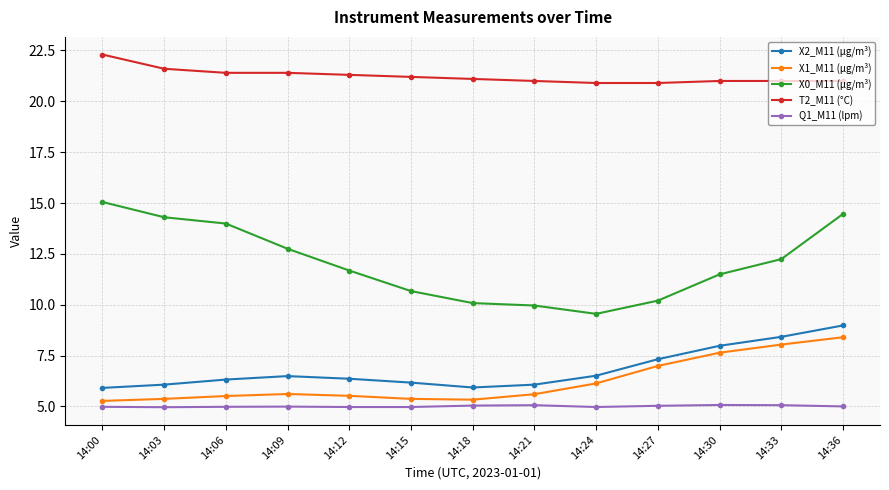

List the series in order of their peak value, lowest first.

Q1_M11 (lpm), X1_M11 (μg/m³), X2_M11 (μg/m³), X0_M11 (μg/m³), T2_M11 (°C)